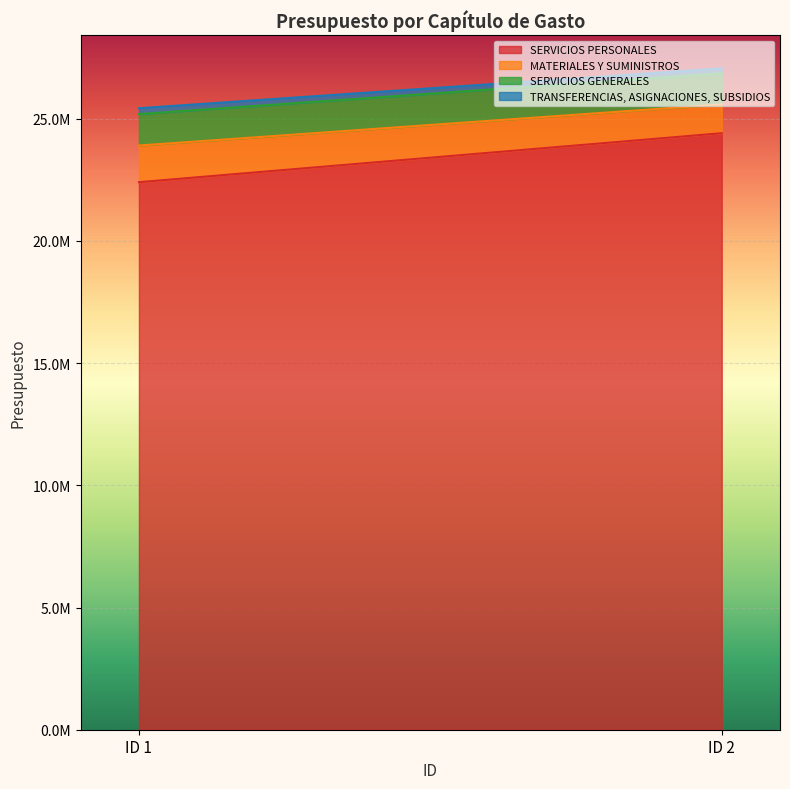

At which label does MATERIALES Y SUMINISTROS first exceed 1498444?

ID 1